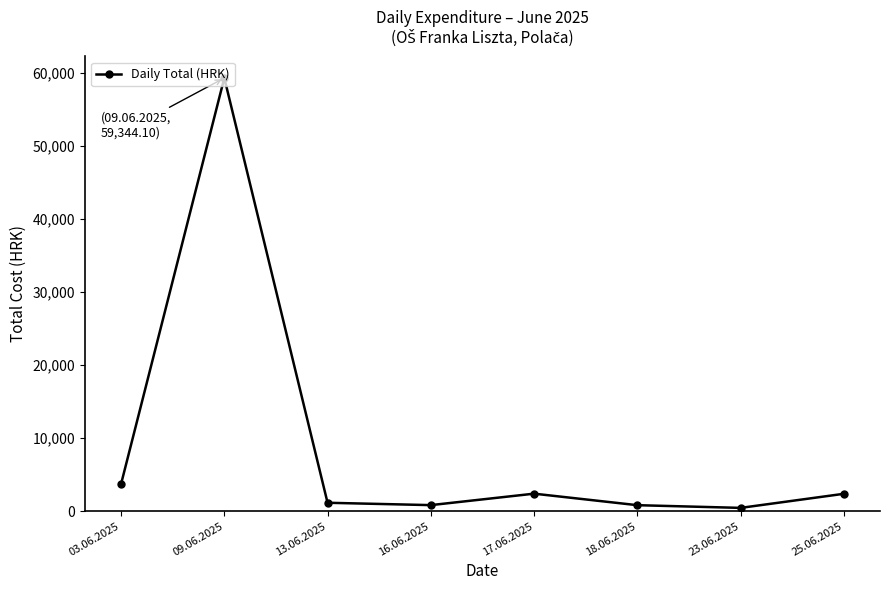

At which category does the chart reach its peak across all series?

09.06.2025